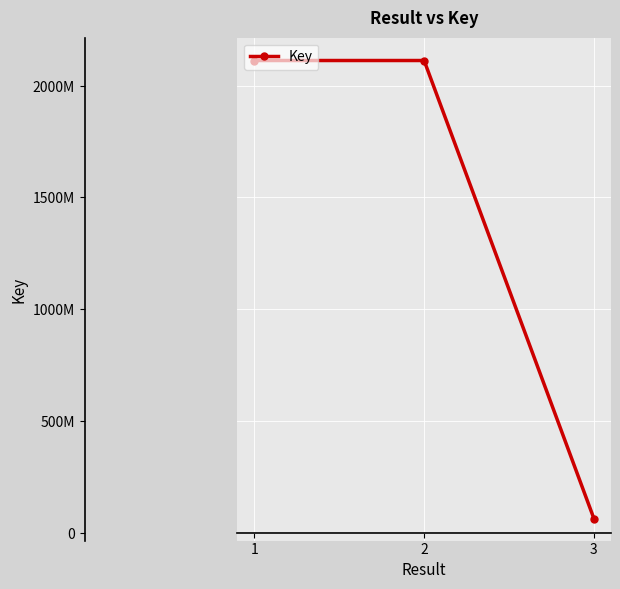

True or false: the data shows 2112972002 at 1.

True